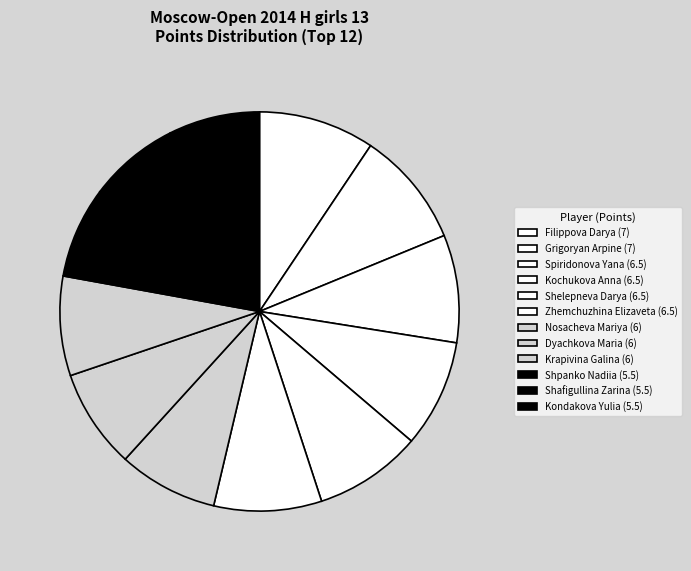

To the nearest percent, what is the combined percentage of Krapivina Galina and Shafigullina Zarina?

15%